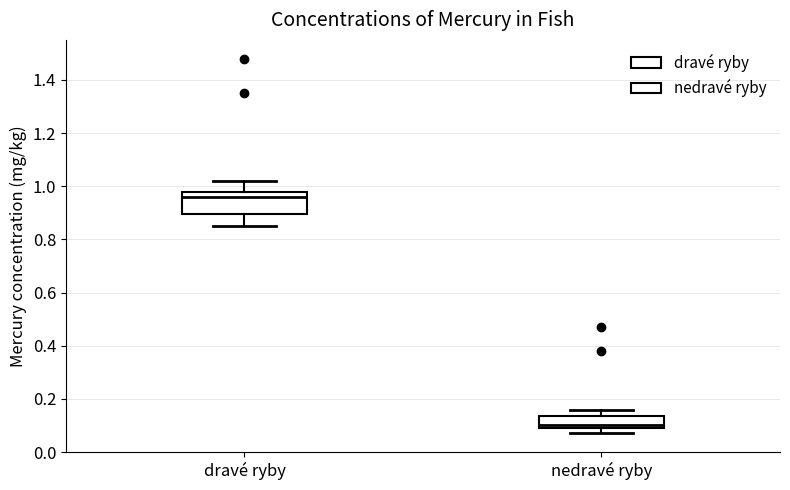

Which box's median line is the highest?

dravé ryby